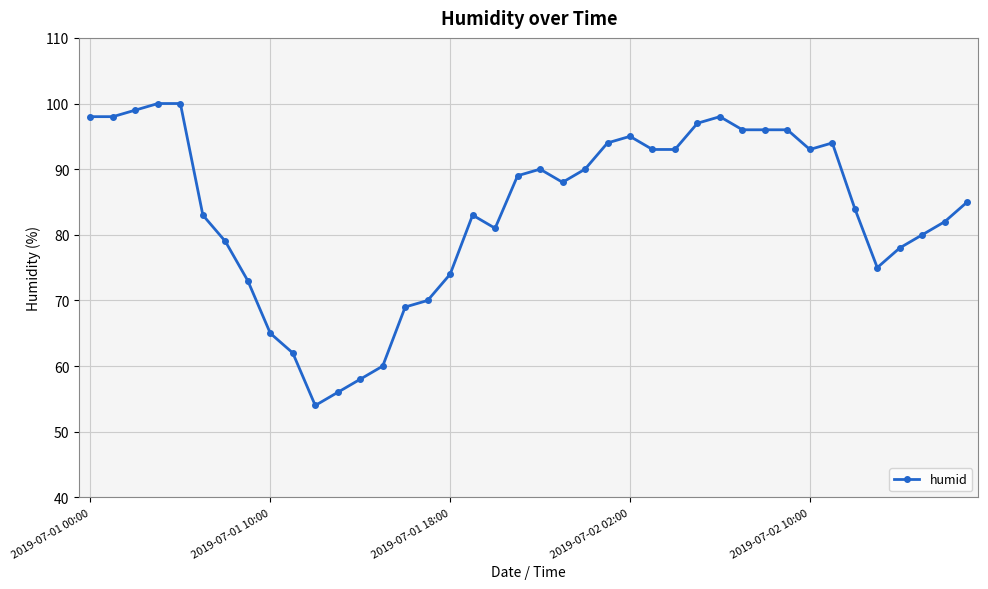

True or false: there are more than 1 points higher than both neighbors.

True